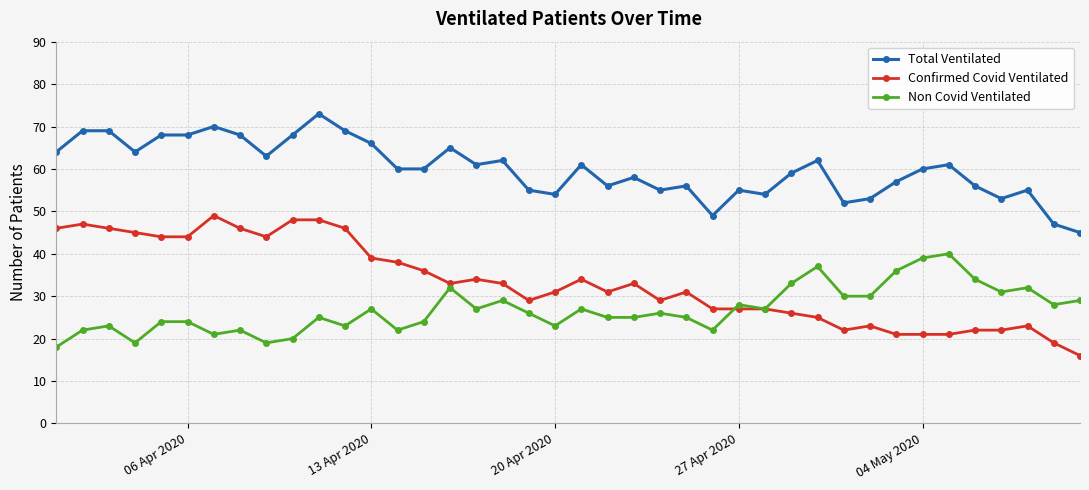

List the series in order of their peak value, highest first.

Total Ventilated, Confirmed Covid Ventilated, Non Covid Ventilated